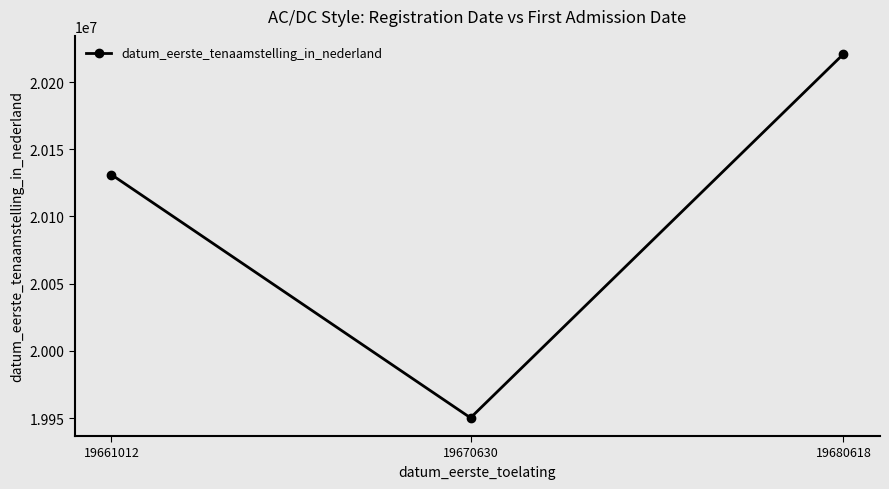

What is the greatest value displayed?

20220815